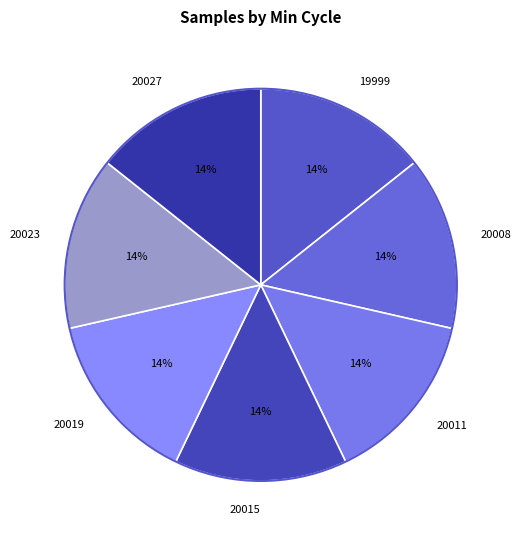

Is it true that 20015 is 14% of the pie?

True